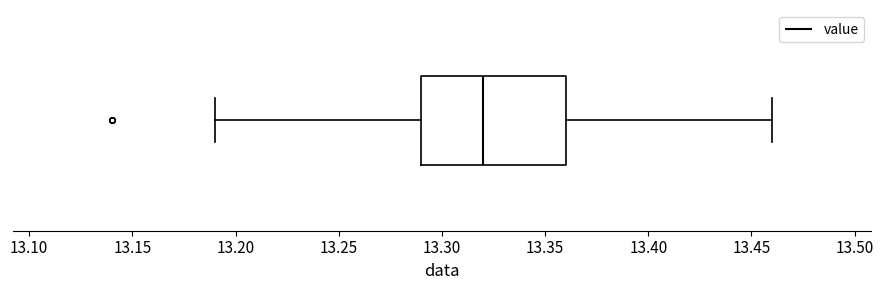

Transcribe this box plot: give where the median line is, the range the box spans, and where the two whiskers end, as read against the x-axis. The values are not printed on the chart, so give them approximately, as read against the axis.

median 13.32, box 13.29 to 13.36, whiskers 13.19 to 13.46